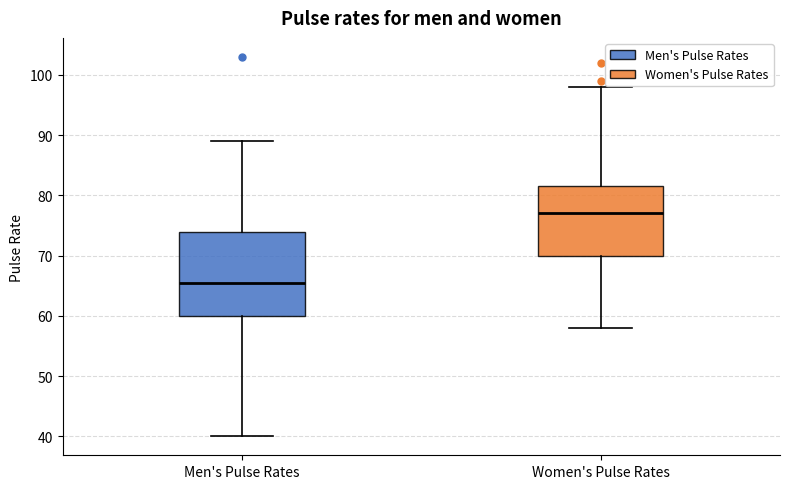

Comparing the boxes themselves (not the whiskers), which one is the tallest?

Men's Pulse Rates